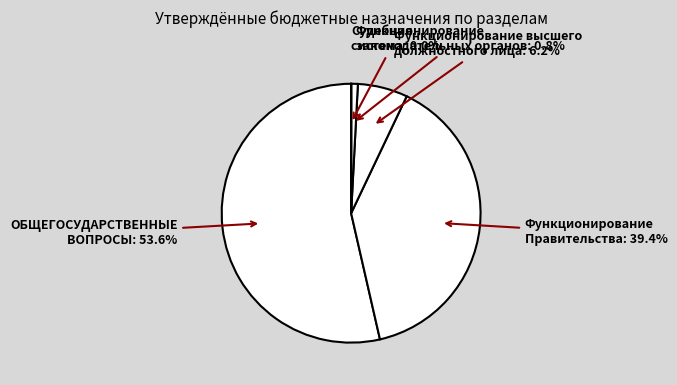

Is it true that Функционирование Правительства is 34% of the pie?

False